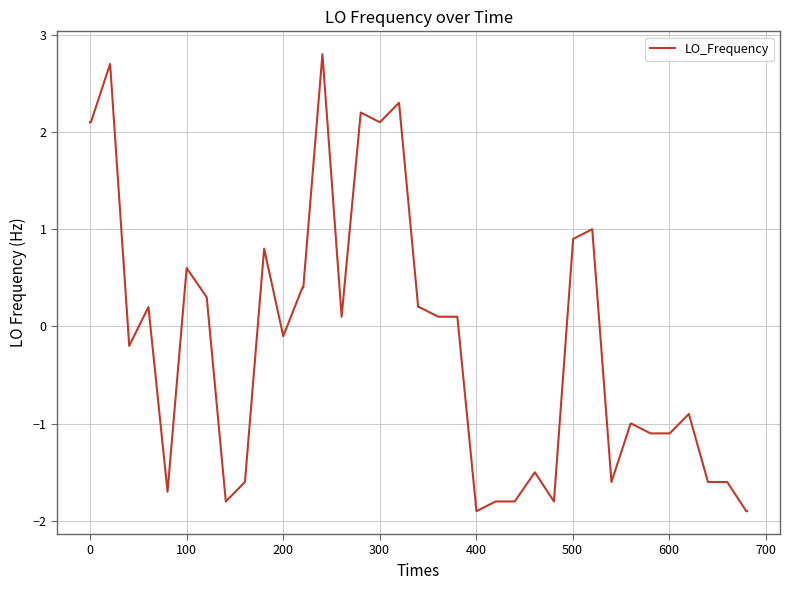

What is the minimum value shown in the chart?

-1.9